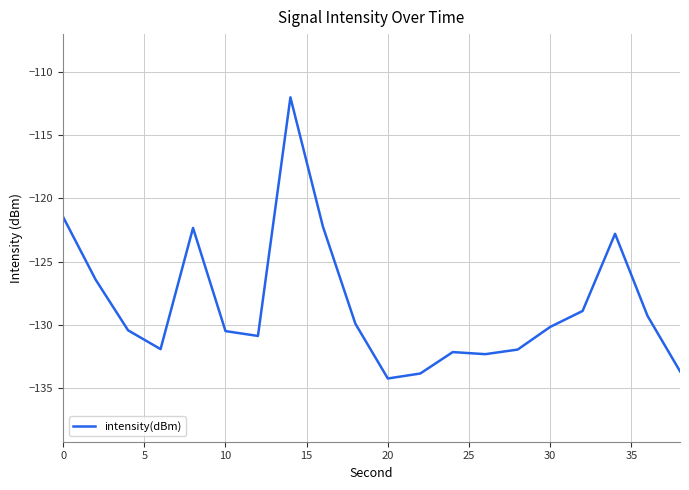

What is the smallest value displayed?

-134.2